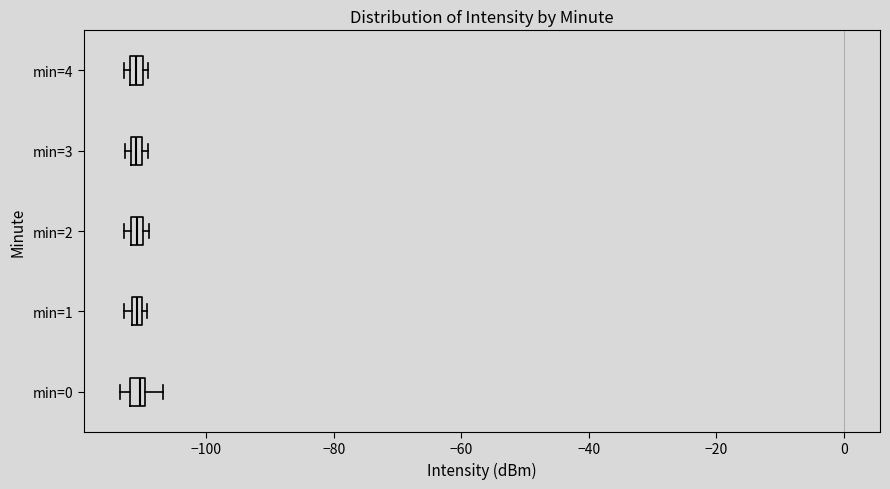

Where is the right edge of the box for min=2 on the x-axis? The values are not printed on the chart, so give them approximately, as read against the axis.

-110